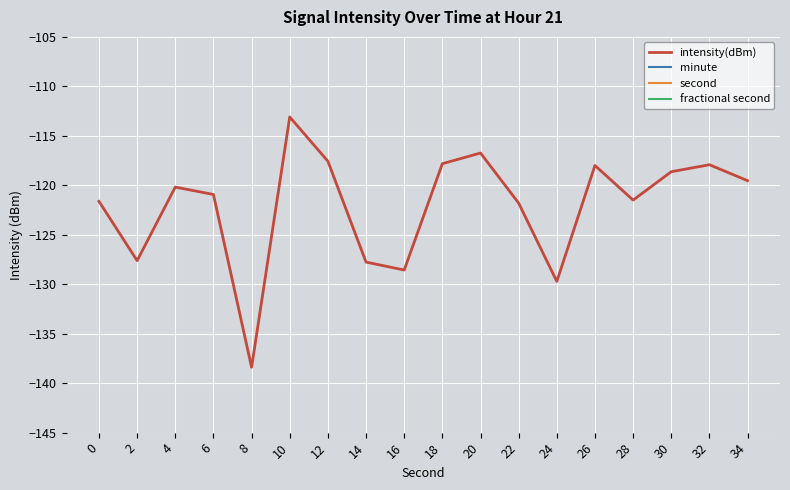

True or false: minute has more than 0 interior local peaks.

False